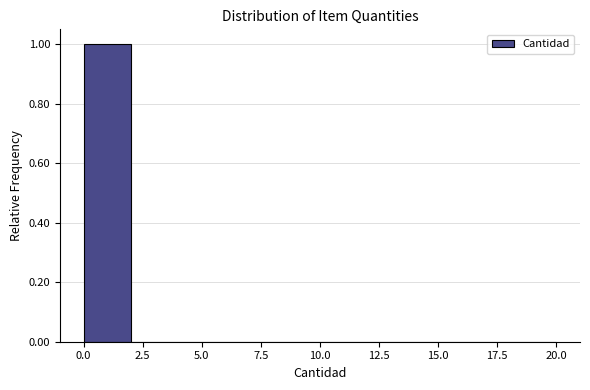

Reading left to right, list every bar in this chart as the range it spans on the x-axis followed by its height. The values are not printed on the chart, so give them approximately, as read against the axis.

0 to 2: 1
2 to 4: 0
4 to 6: 0
6 to 8: 0
8 to 10: 0
10 to 12: 0
12 to 14: 0
14 to 16: 0
16 to 18: 0
18 to 20: 0